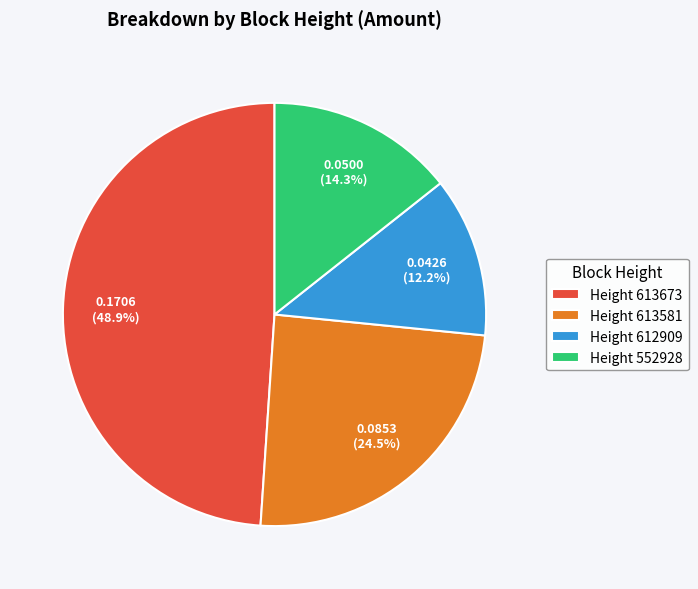

Rank the categories by value from highest to lowest.

Height 613673, Height 613581, Height 552928, Height 612909